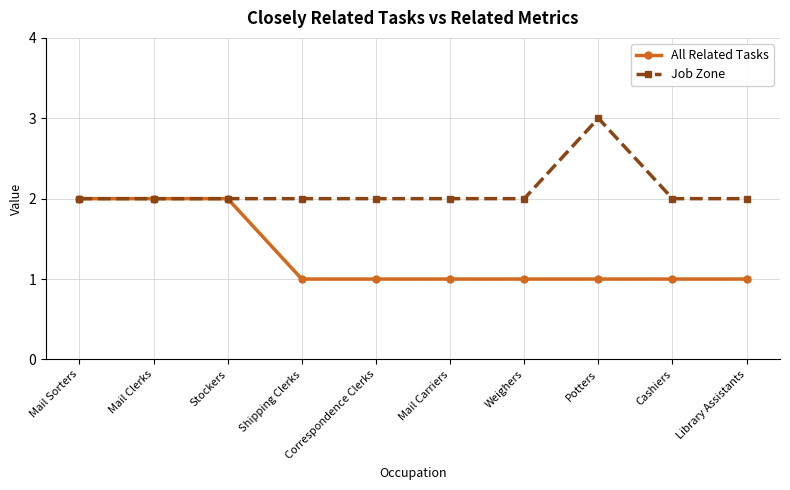

What are all the series names shown in the legend?

All Related Tasks, Job Zone